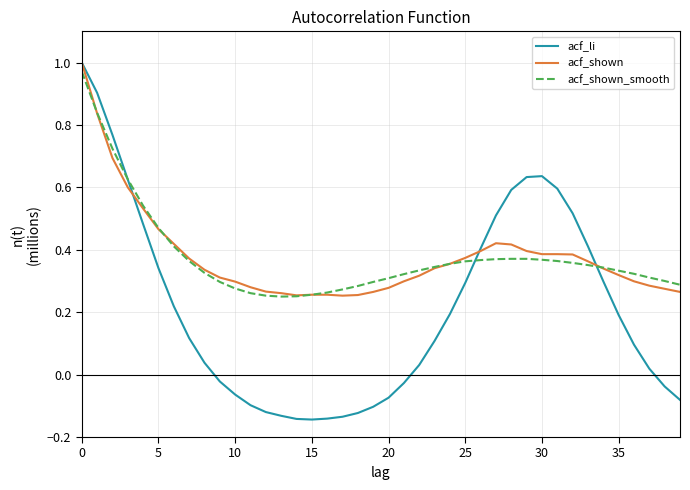

Which series has the widest spread of values?

acf_li